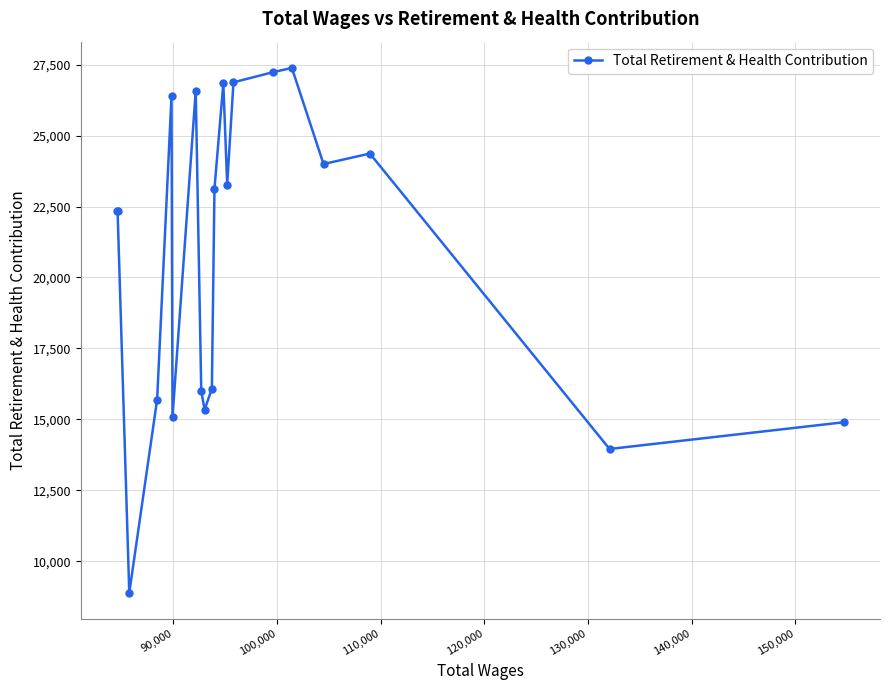

What is the maximum value shown in the chart?

27381